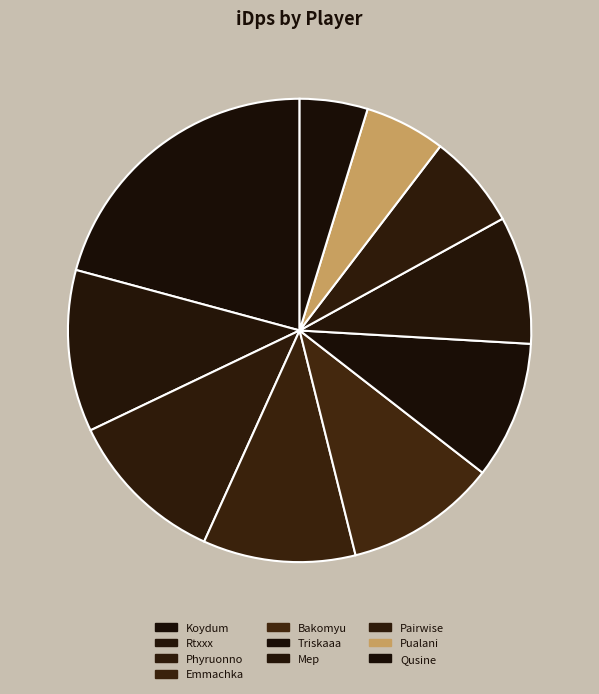

What is the smallest slice in the pie chart?

Qusine